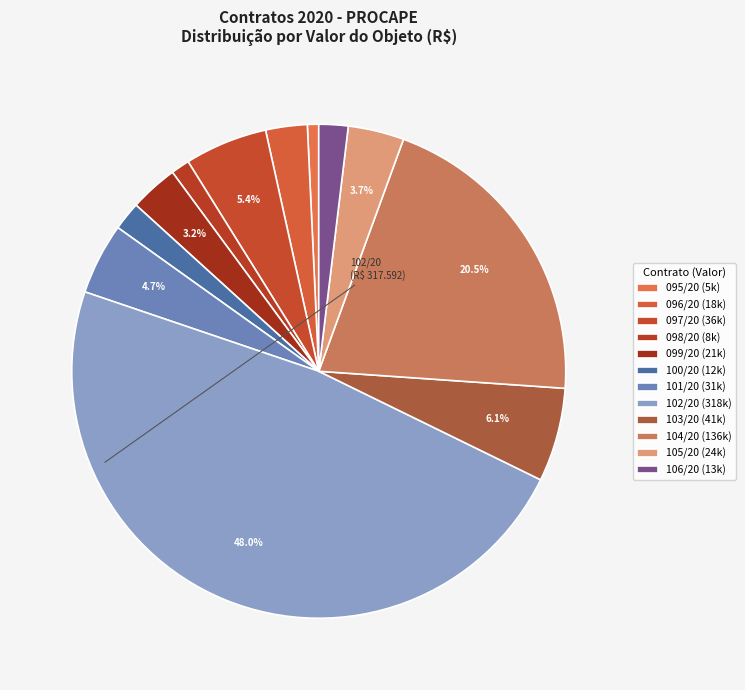

Which slice is the largest?

102/20